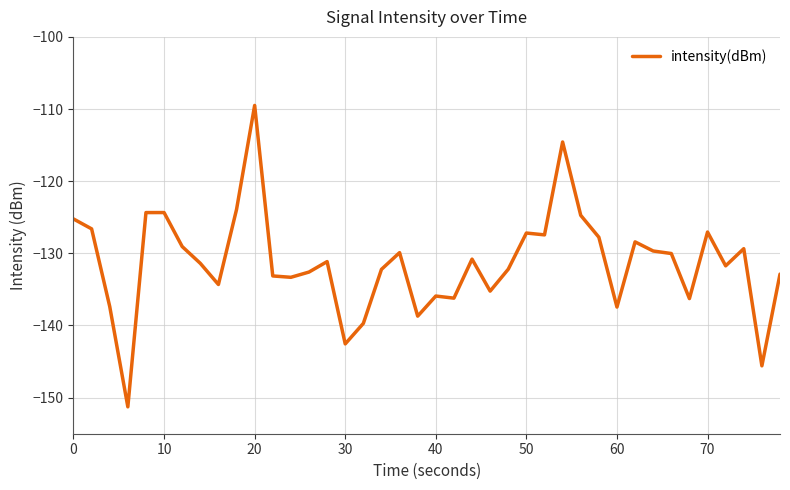

What is the maximum value shown in the chart?

-109.5